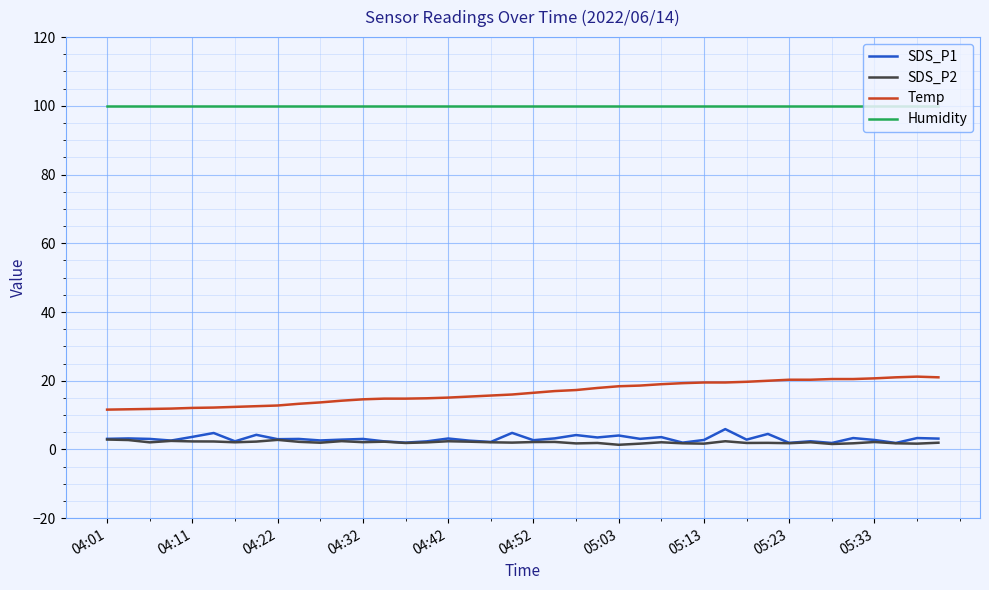

Which series has the largest total across all categories?

Humidity